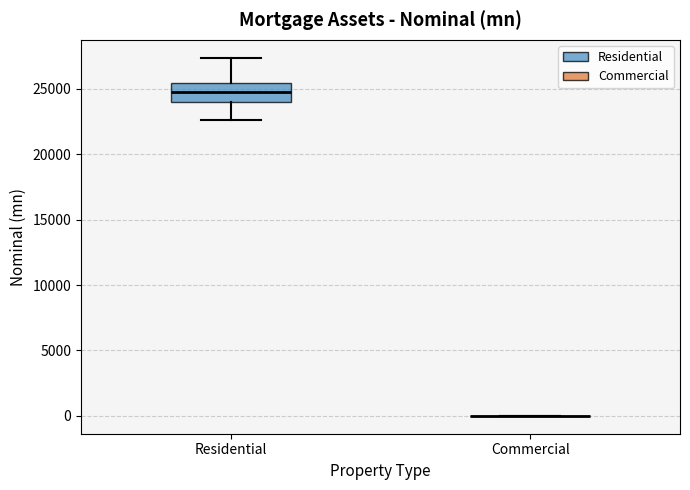

Reading left to right, read every box against the y-axis: the position of its median line, the range the box covers, and the ends of its whiskers. The values are not printed on the chart, so give them approximately, as read against the axis.

Residential: median 25000, box 24000 to 25500, whiskers 22500 to 27500
Commercial: box collapsed to a line at 0, whiskers 0 to 0